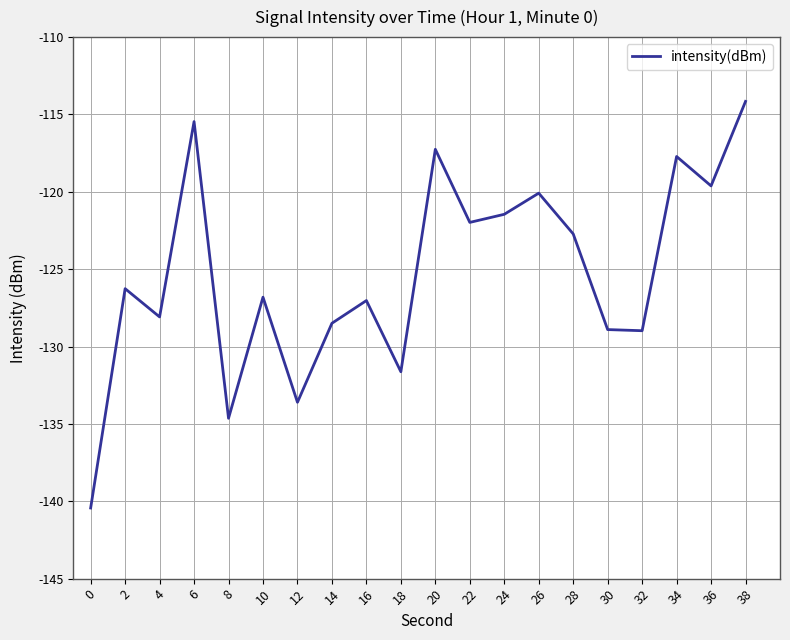

What is the sum of the values at 10 and 12?

-260.4